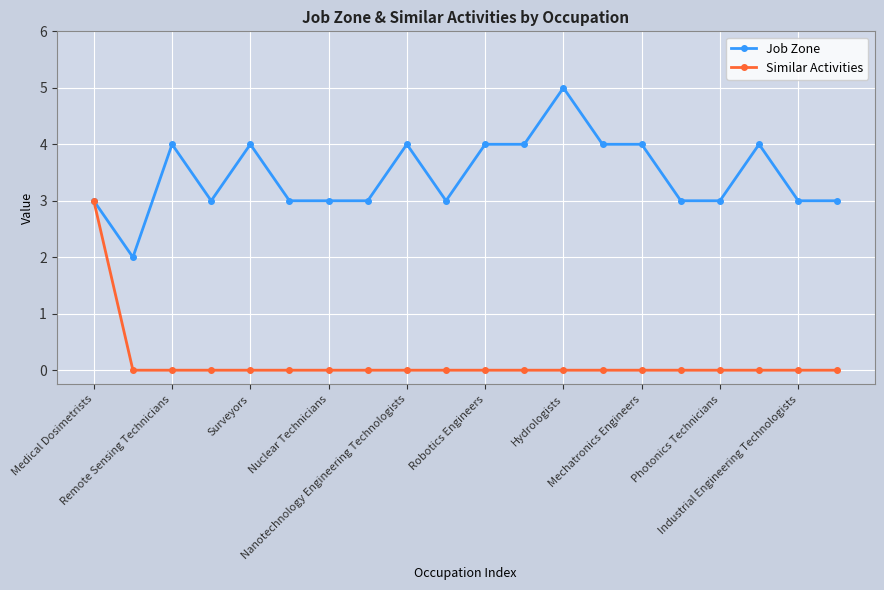

What is the greatest value displayed?

5